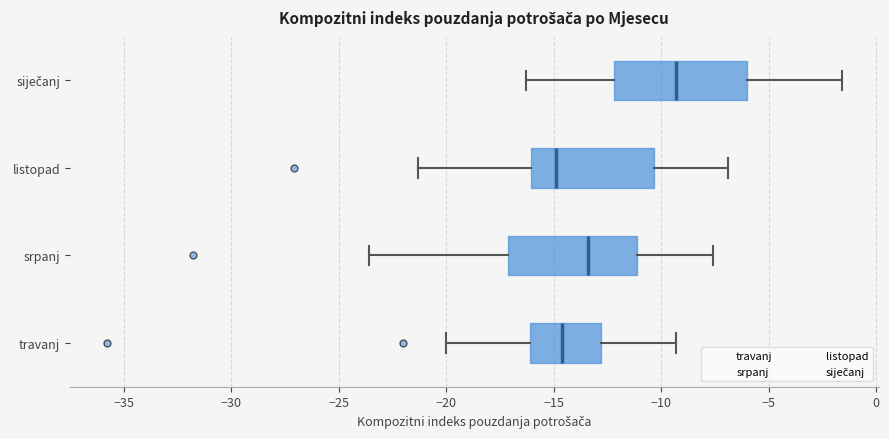

Reading bottom to top, transcribe this box plot: for each box, give where its median line is, the range the box spans, and where its two whiskers end, as read against the x-axis. The values are not printed on the chart, so give them approximately, as read against the axis.

travanj: median -14.5, box -16.0 to -13.0, whiskers -20.0 to -9.5
srpanj: median -13.5, box -17.0 to -11.0, whiskers -23.5 to -7.5
listopad: median -15.0, box -16.0 to -10.5, whiskers -21.5 to -7.0
siječanj: median -9.5, box -12.0 to -6.0, whiskers -16.5 to -1.5